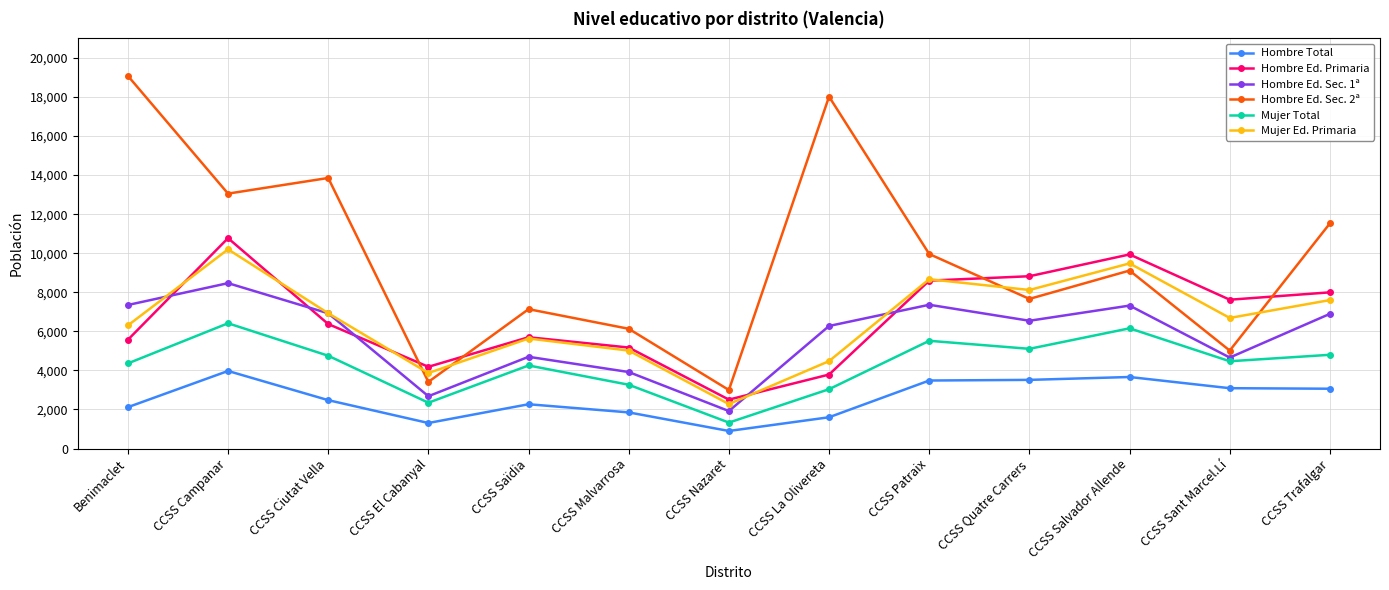

At which label does Hombre Total first exceed 2478?

CCSS Campanar